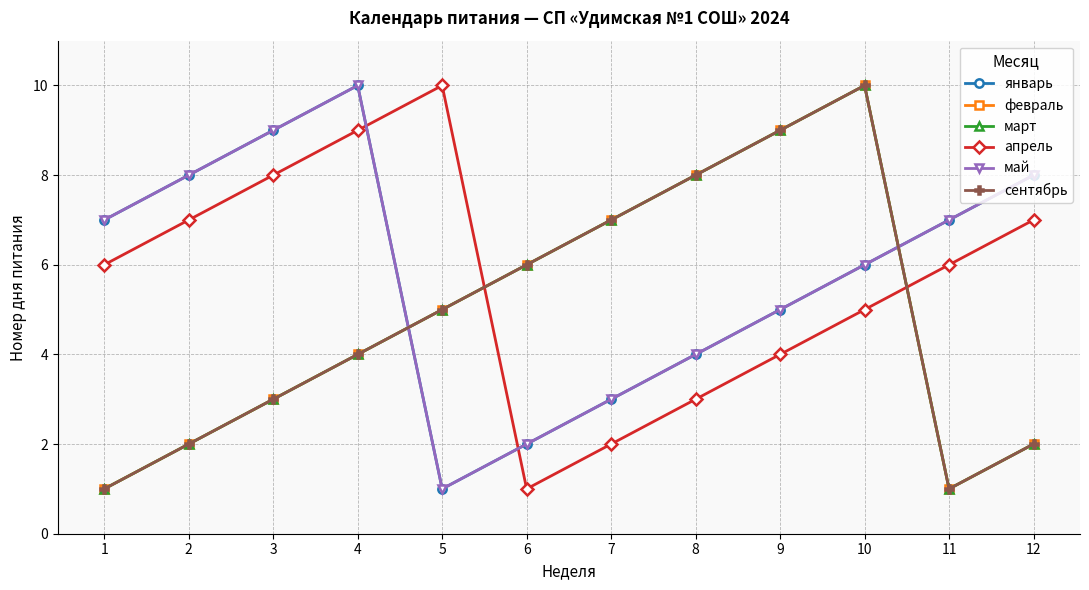

List the series in order of their peak value, highest first.

январь, февраль, март, апрель, май, сентябрь